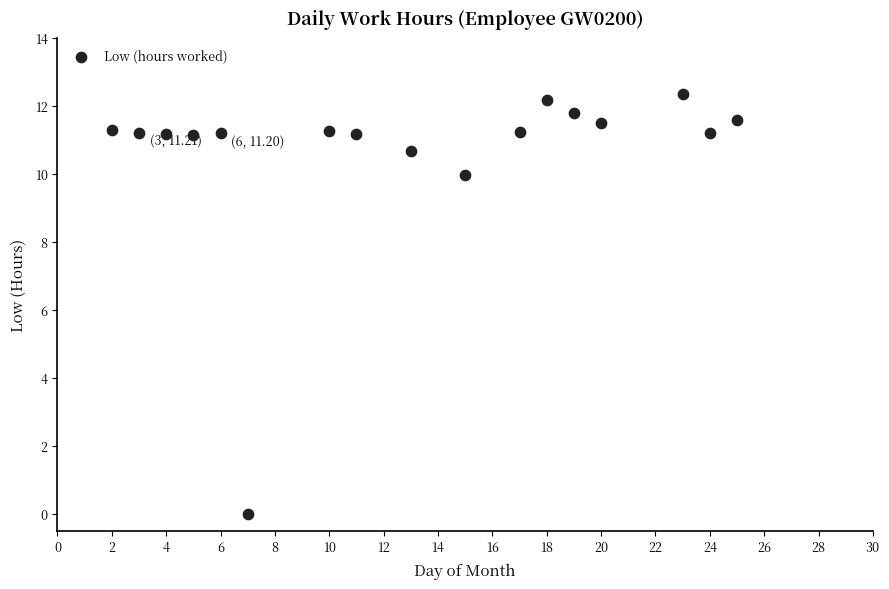

What is the range of X values (max minus min)?

23.0